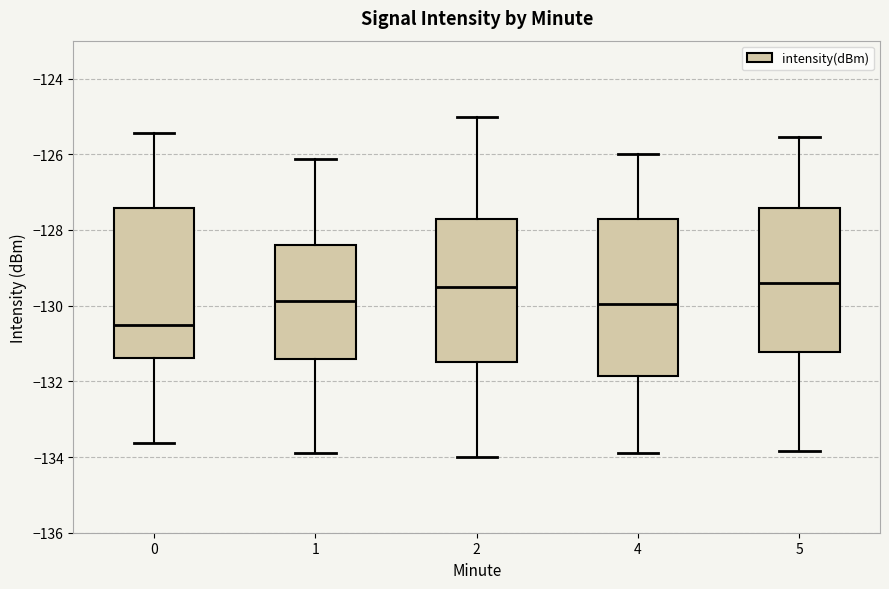

Where does the median line of the box at x = 5 sit on the y-axis? The values are not printed on the chart, so give them approximately, as read against the axis.

-129.4